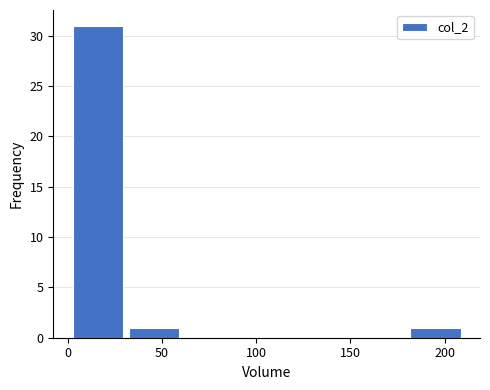

Reading left to right, list every bar in this chart as the range it spans on the x-axis followed by its height. Neither the bar edges nor the heights are printed on the chart, so give them approximately, as read against the axes.

0 to 30: 31
30 to 60: 1
60 to 90: 0
90 to 120: 0
120 to 150: 0
150 to 180: 0
180 to 210: 1